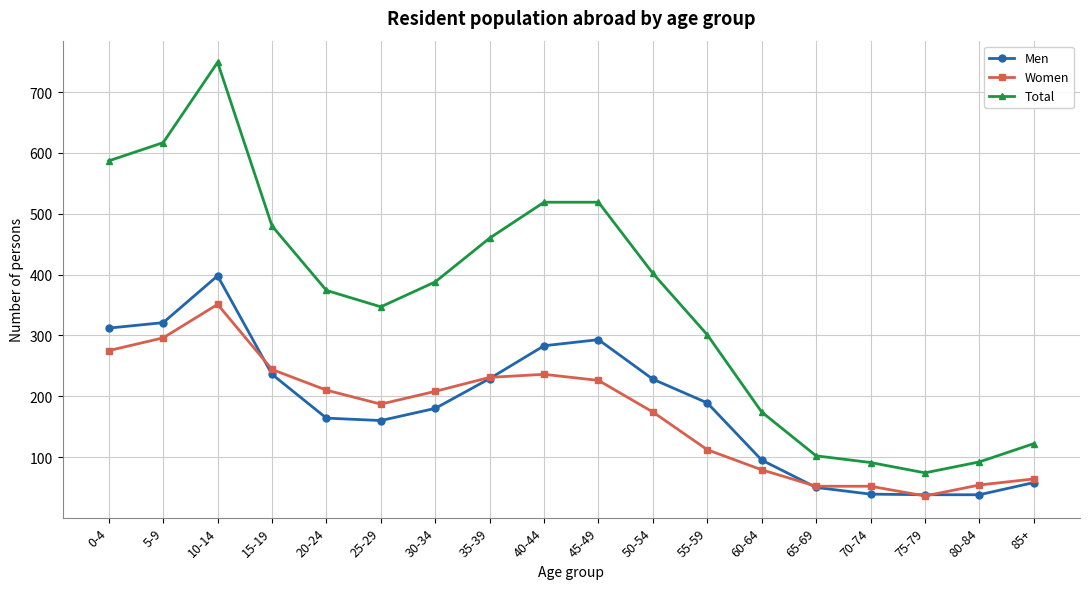

Between 60-64 and 75-79, which series saw the biggest shift?

Total